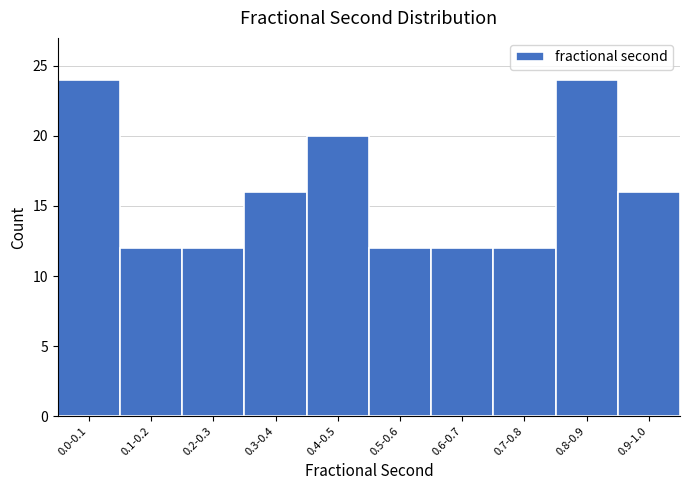

Reading left to right, extract all data points from this chart.

0.0-0.1=24	0.1-0.2=12	0.2-0.3=12	0.3-0.4=16	0.4-0.5=20	0.5-0.6=12	0.6-0.7=12	0.7-0.8=12	0.8-0.9=24	0.9-1.0=16